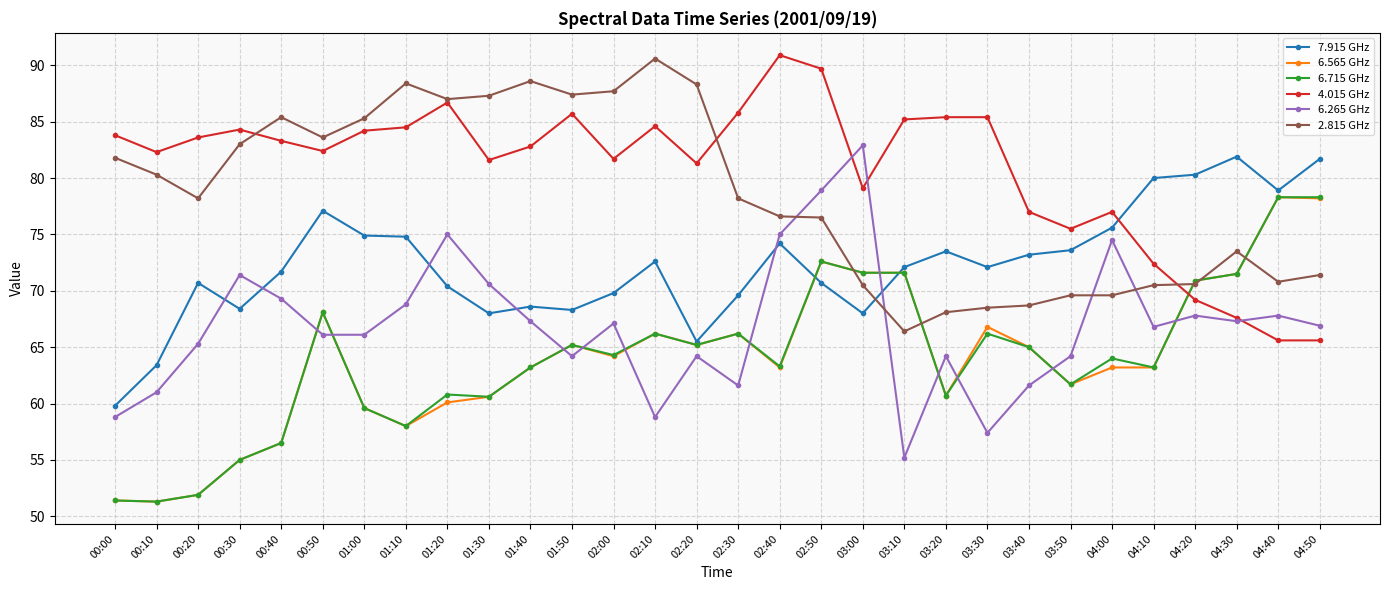

Between 00:50 and 02:50, which series saw the biggest shift?

6.265 GHz